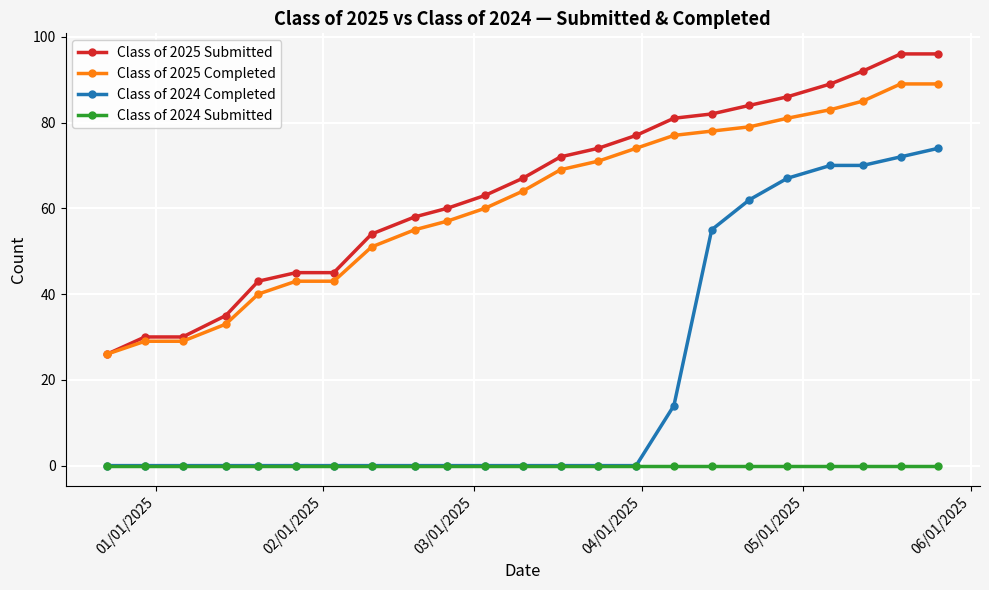

What is the value of the Class of 2025 Completed point at the 22nd from the left?

89